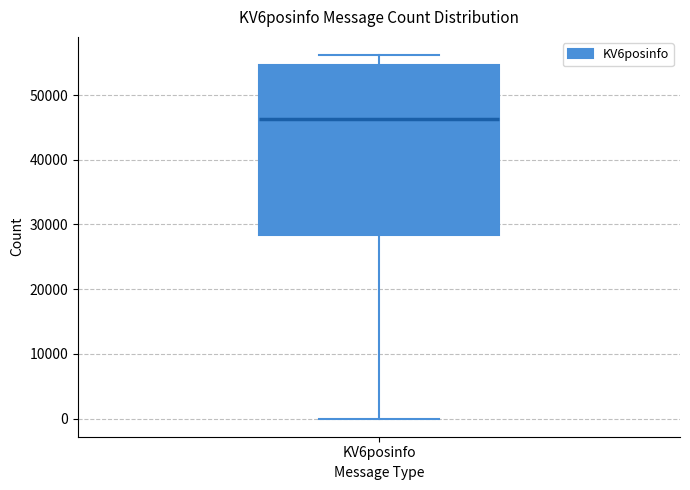

Read this box plot against the y-axis: the position of the median line, the range covered by the box, and the ends of both whiskers. The values are not printed on the chart, so give them approximately, as read against the axis.

median 46000, box 28000 to 55000, whiskers 0 to 56000